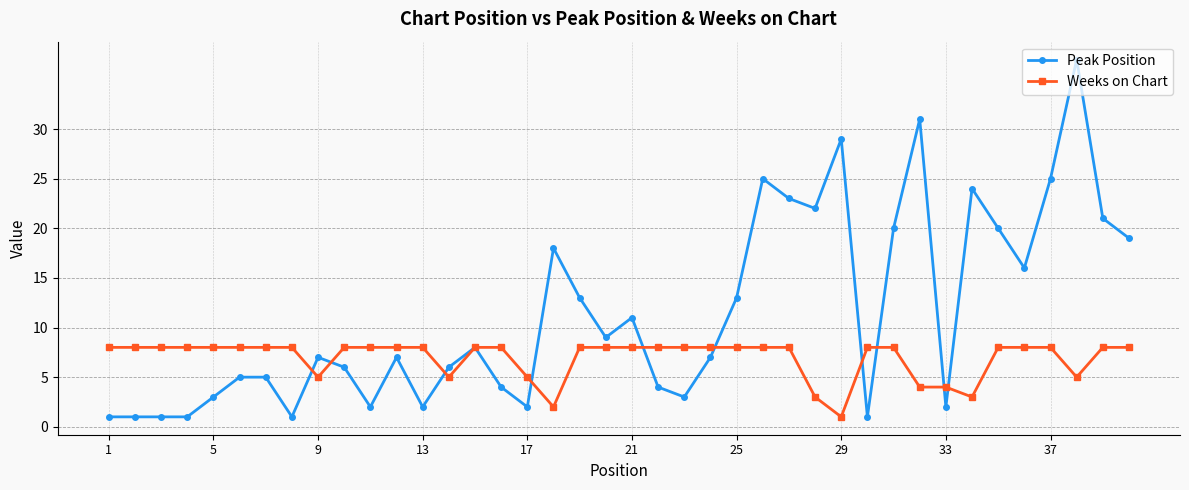

Reading left to right, transcribe all the data shown in this chart.

Peak Position: 1	1	1	1	3	5	5	1	7	6	2	7	2	6	8	4	2	18	13	9	11	4	3	7	13	25	23	22	29	1	20	31	2	24	20	16	25	37	21	19
Weeks on Chart: 8	8	8	8	8	8	8	8	5	8	8	8	8	5	8	8	5	2	8	8	8	8	8	8	8	8	8	3	1	8	8	4	4	3	8	8	8	5	8	8